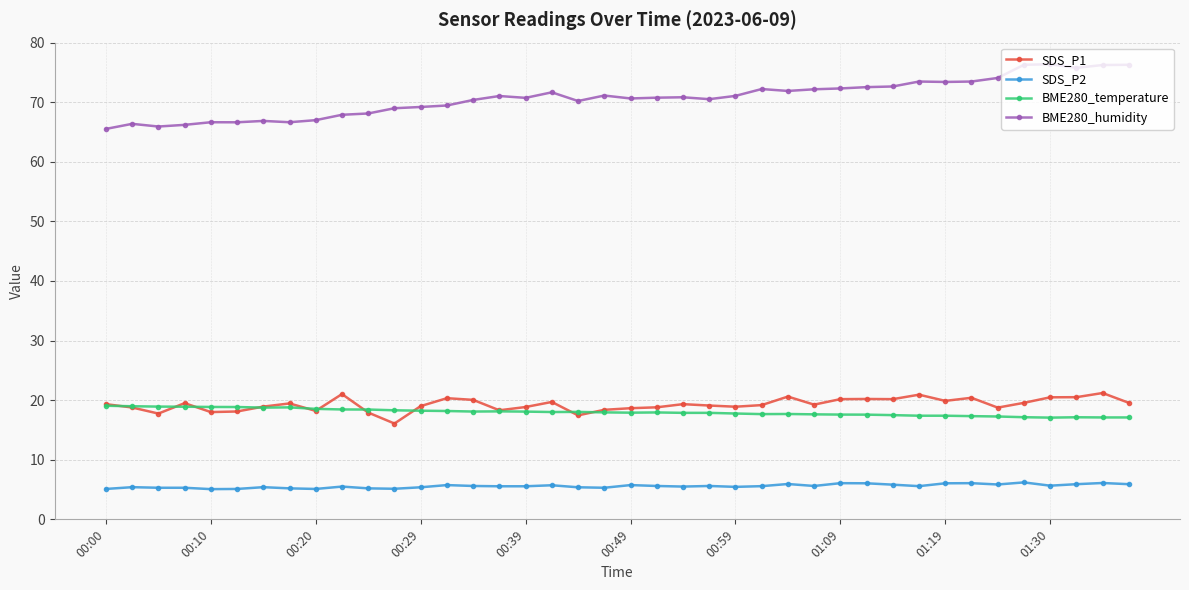

Which series has the largest total across all categories?

BME280_humidity